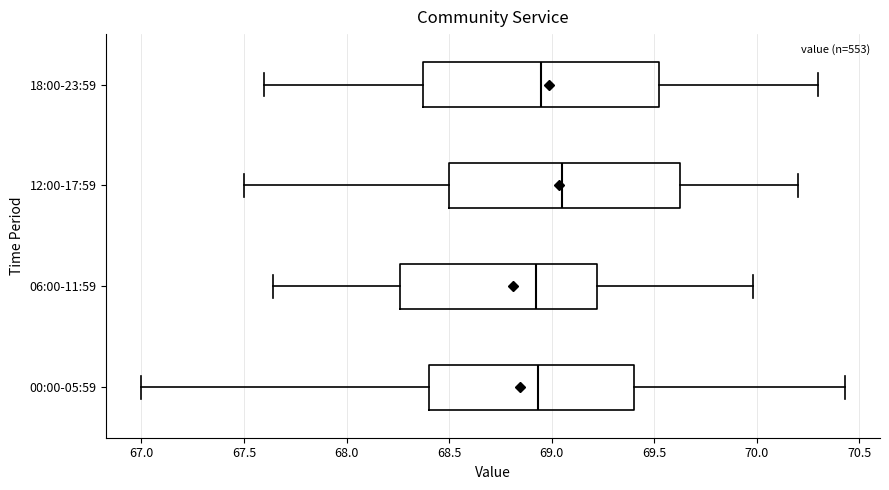

Where does the right whisker of the box for 06:00-11:59 end on the x-axis? The values are not printed on the chart, so give them approximately, as read against the axis.

70.00